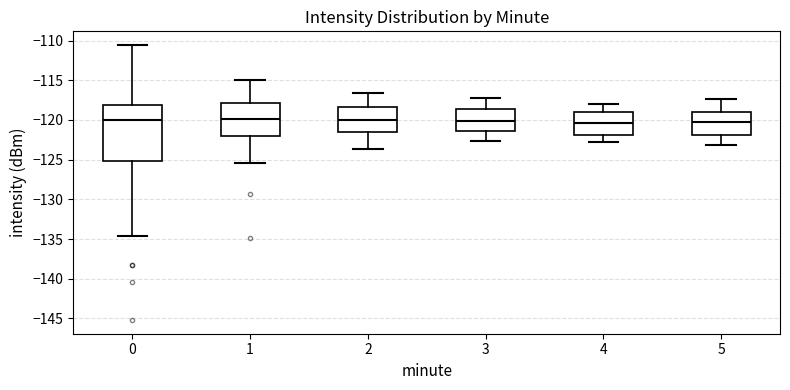

Reading left to right, read every box against the y-axis: the position of its median line, the range the box covers, and the ends of its whiskers. The values are not printed on the chart, so give them approximately, as read against the axis.

0: median -120.0, box -125.0 to -118.0, whiskers -134.5 to -110.5
1: median -120.0, box -122.0 to -118.0, whiskers -125.5 to -115.0
2: median -120.0, box -121.5 to -118.5, whiskers -123.5 to -116.5
3: median -120.0, box -121.5 to -118.5, whiskers -122.5 to -117.0
4: median -120.5, box -122.0 to -119.0, whiskers -123.0 to -118.0
5: median -120.0, box -122.0 to -119.0, whiskers -123.0 to -117.5